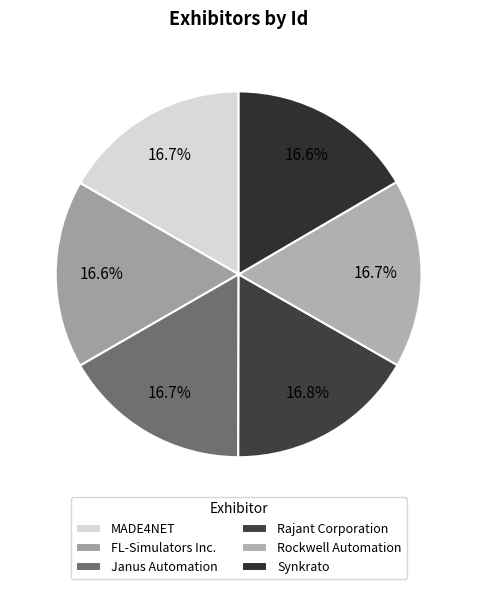

To the nearest percent, what portion does Synkrato represent?

17%